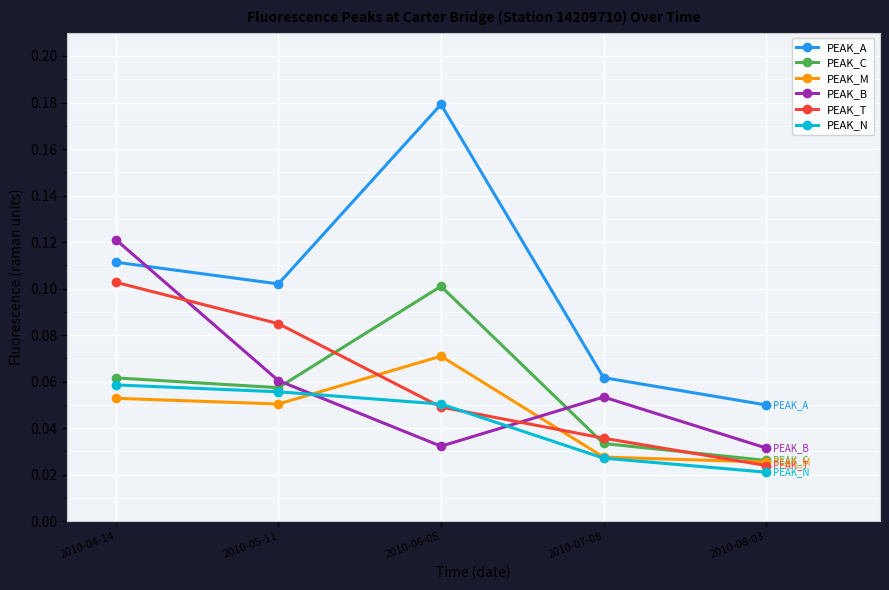

Which series changed the most between 2010-06-05 and 2010-08-03?

PEAK_A